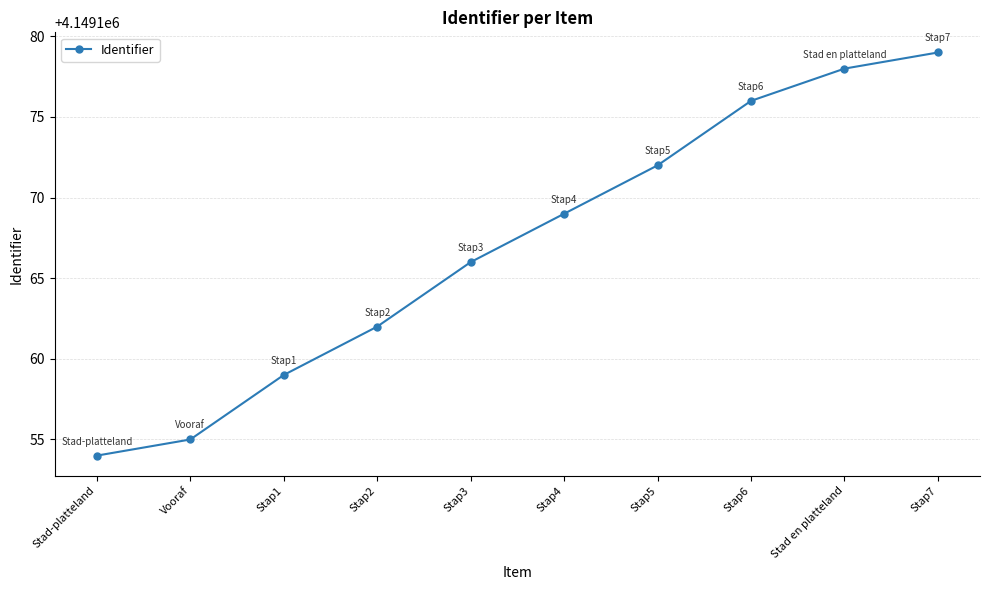

Is this an area chart (filled region under the line)?

No